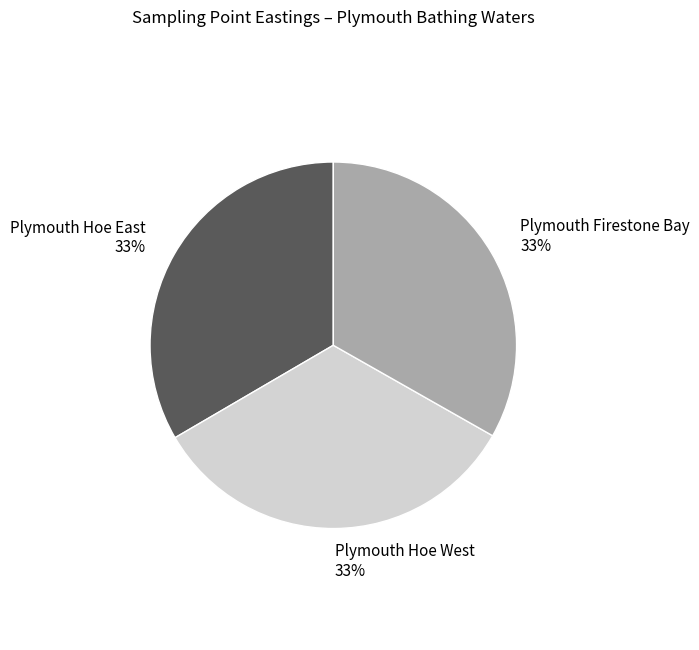

Does any single category account for the majority?

No